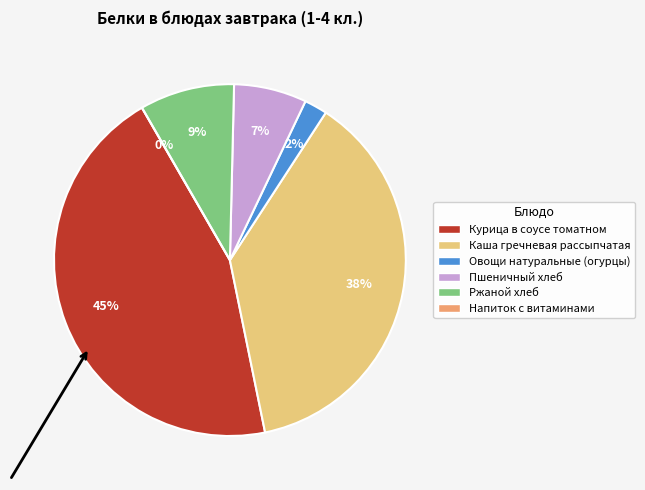

What is the change in value from Курица в соусе томатном to Овощи натуральные (огурцы)?

-9.7